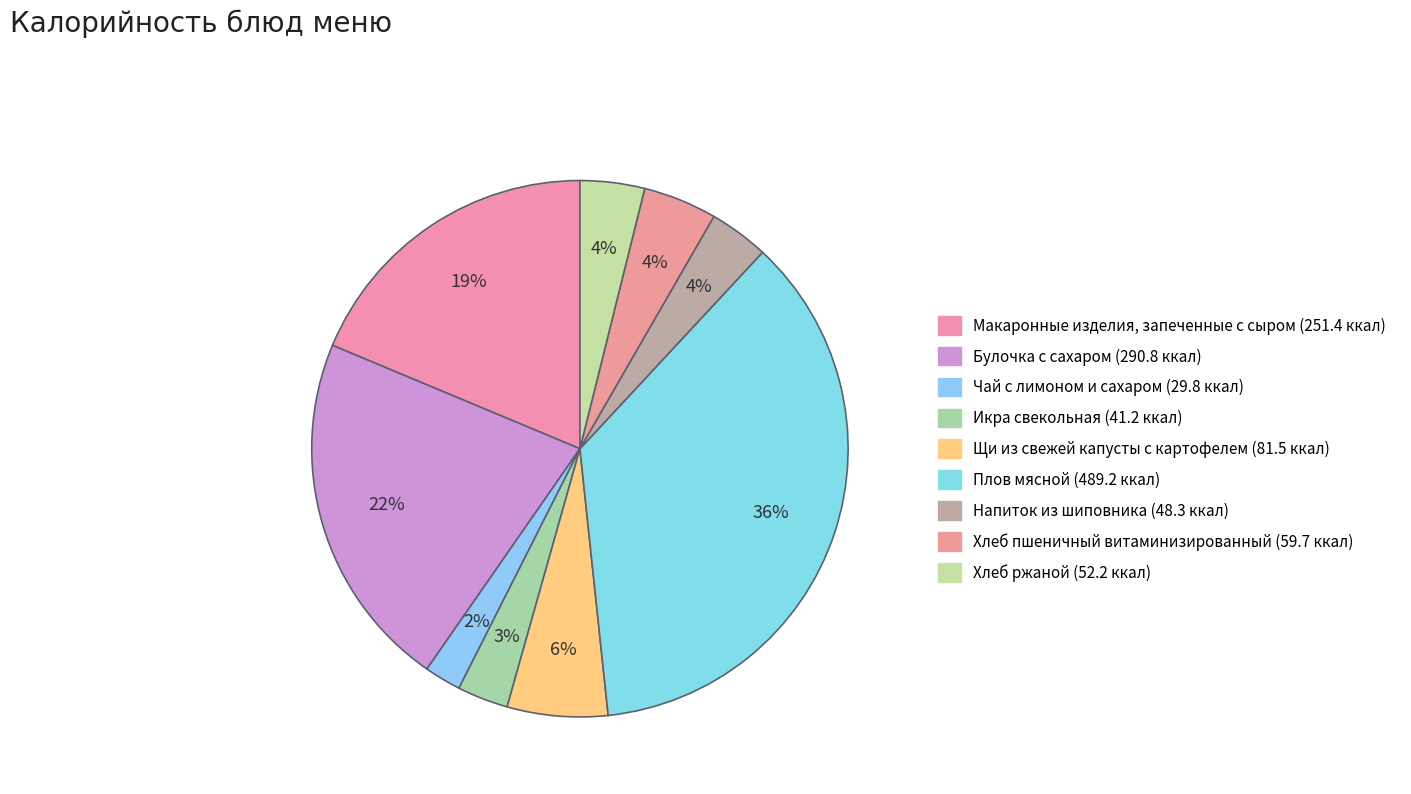

True or false: Плов мясной accounts for 23% of the total.

False